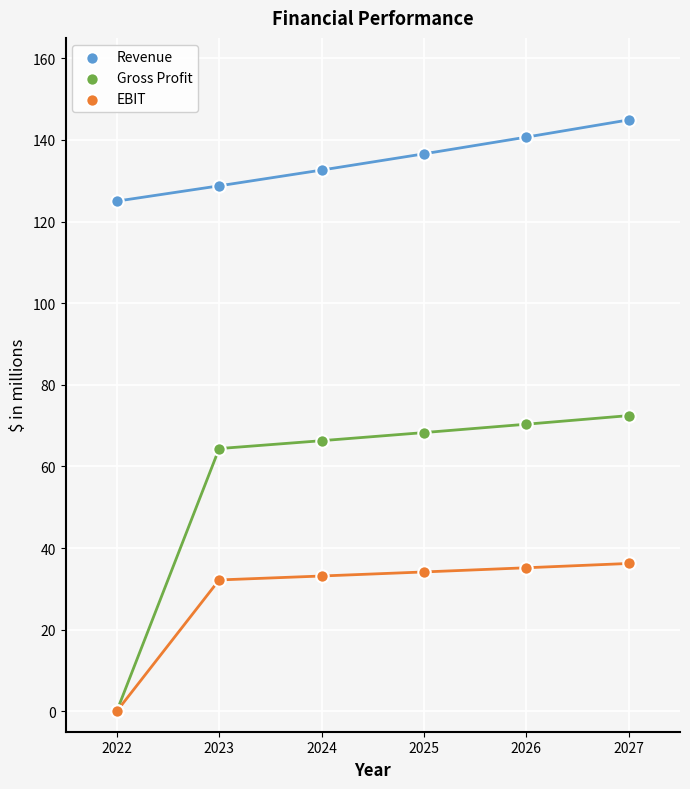

What are all the series names shown in the legend?

Revenue, Gross Profit, EBIT